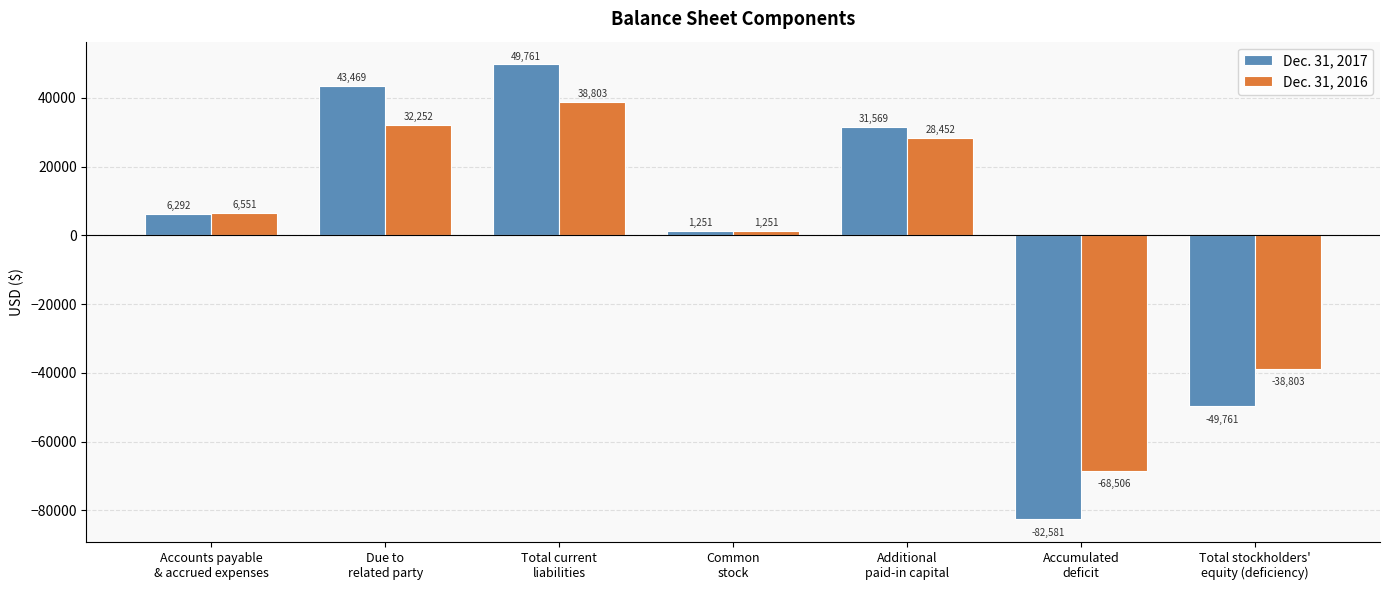

How many data points in Dec. 31, 2016 are less than 6551?

3